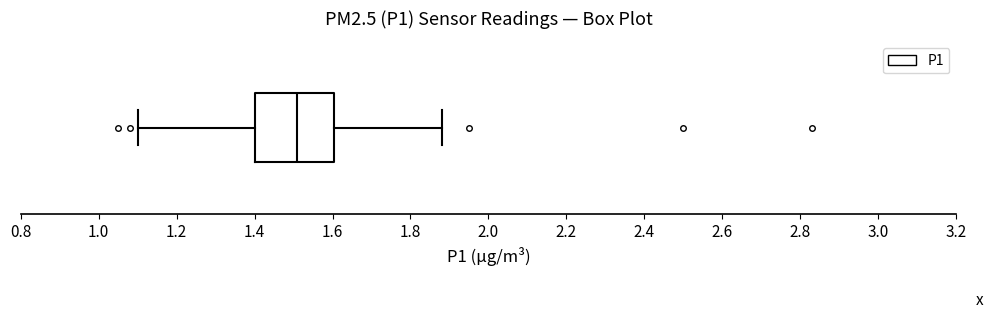

Where does the right whisker of the box end on the x-axis? The values are not printed on the chart, so give them approximately, as read against the axis.

1.88